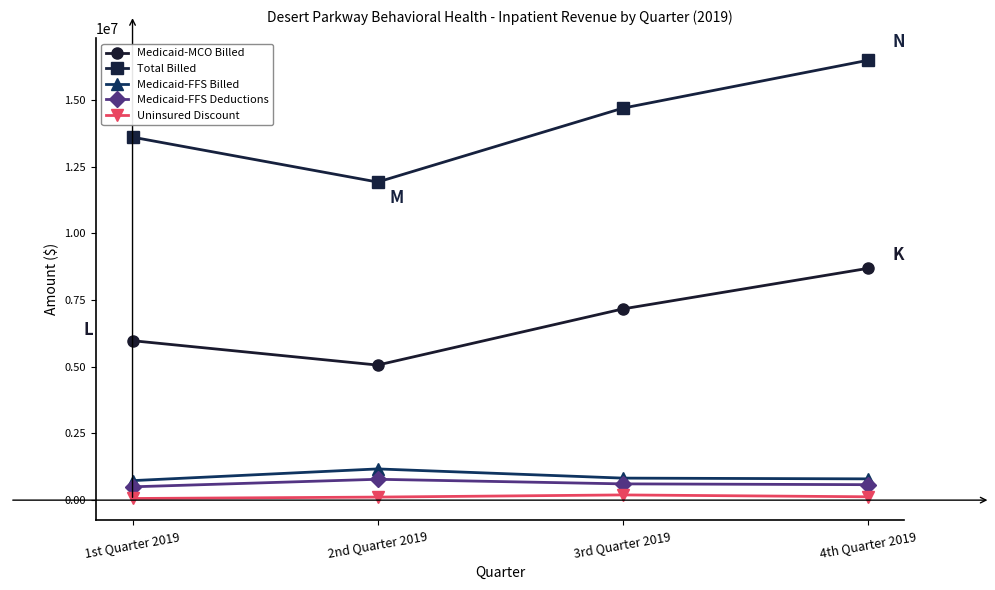

What is the greatest value displayed?

16485600